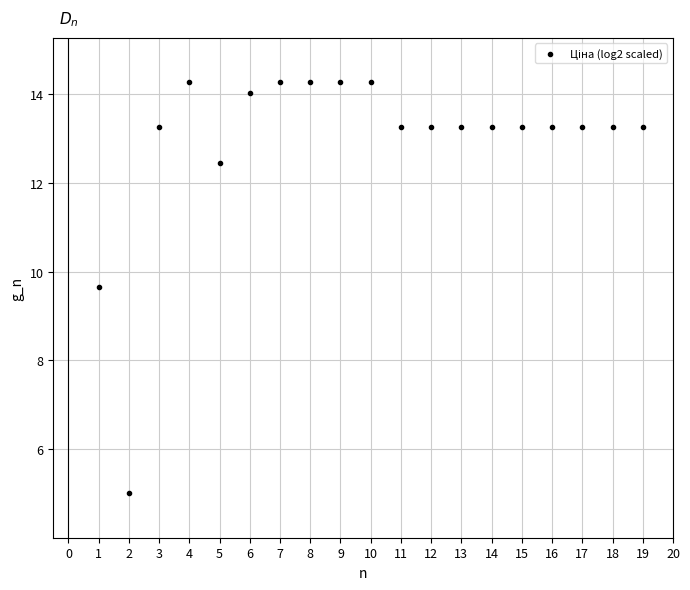

What is the range of Y values (max minus min)?

9.3